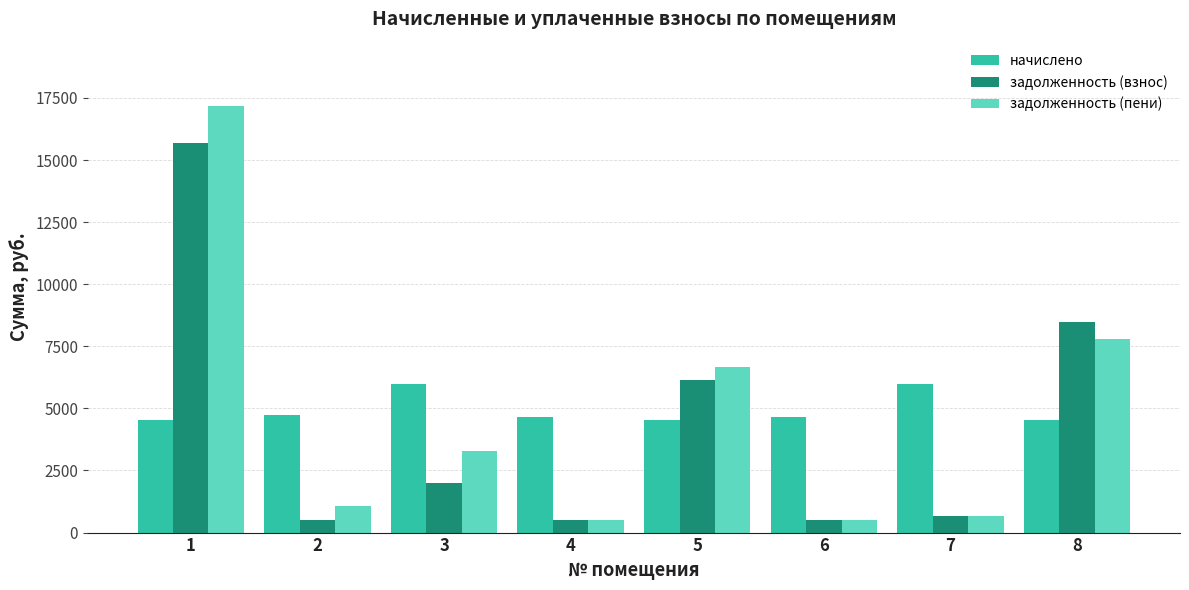

Rank the series at 1 from lowest to highest value.

начислено, задолженность (взнос), задолженность (пени)